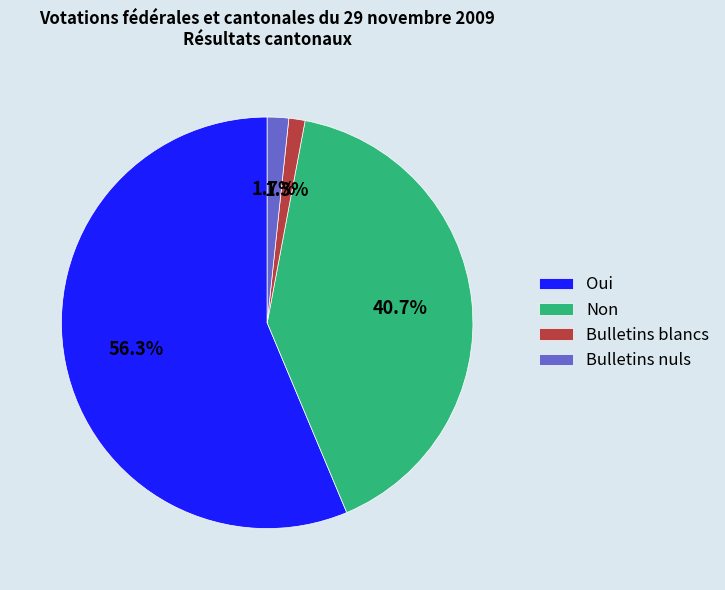

To the nearest percent, what is the average slice percentage?

25%